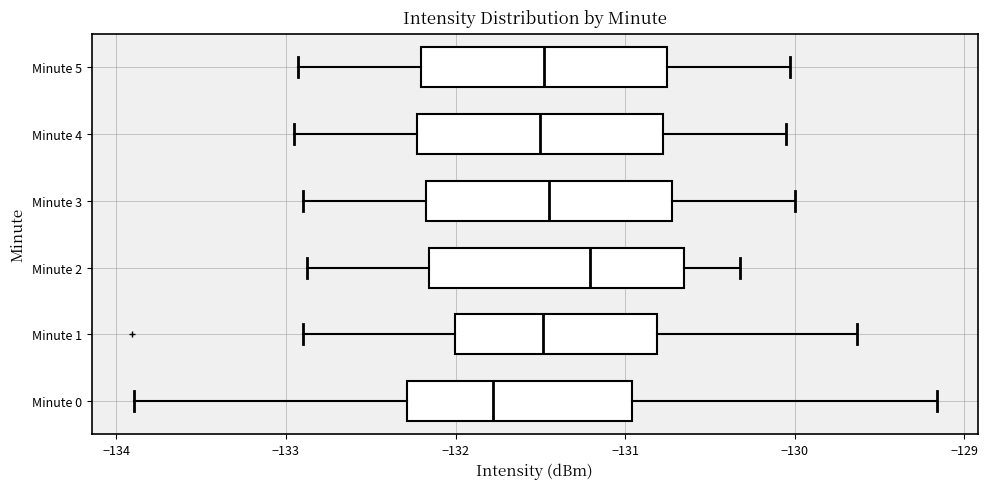

Where does the right whisker of the box for Minute 1 end on the x-axis? The values are not printed on the chart, so give them approximately, as read against the axis.

-129.6